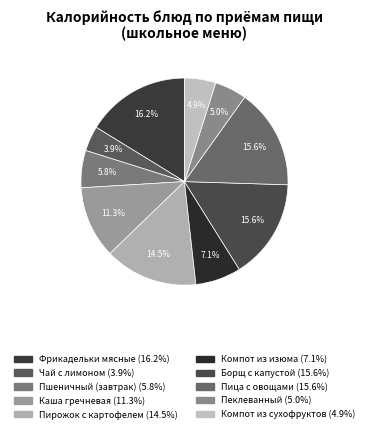

How many segments does this pie chart have?

10